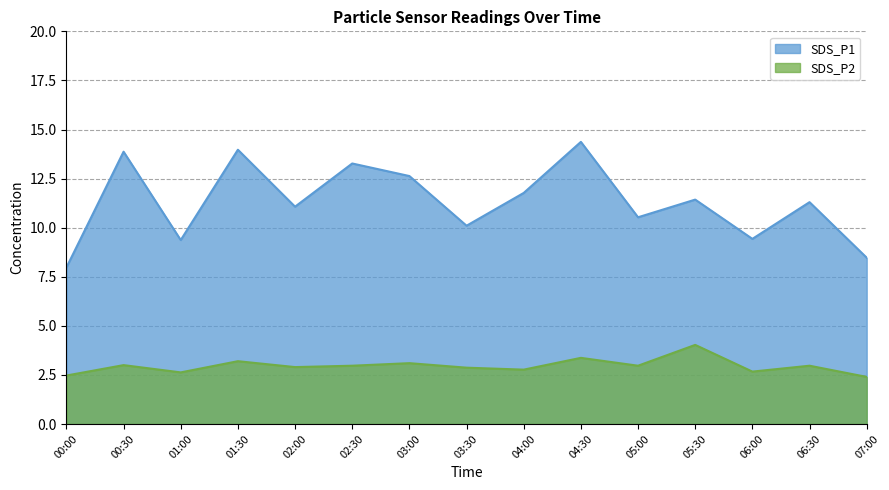

True or false: SDS_P1 and SDS_P2 cross at least once.

False